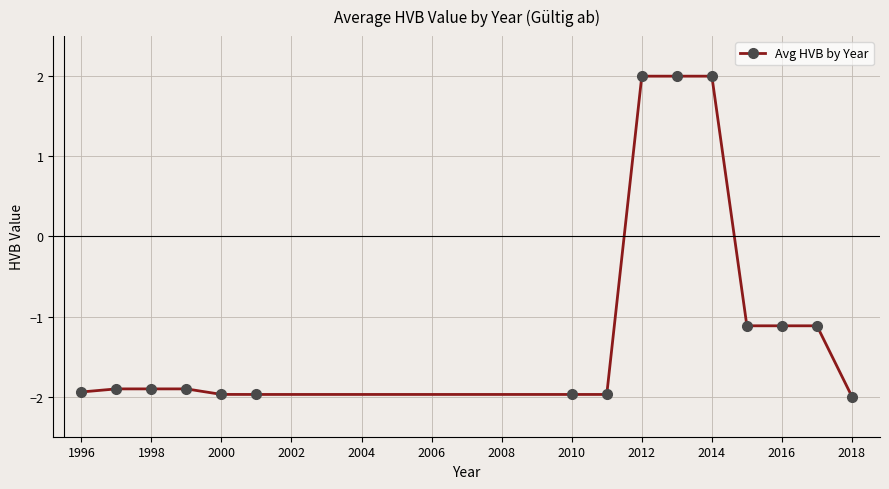

What is the value of the 10th point from the left?

2.0